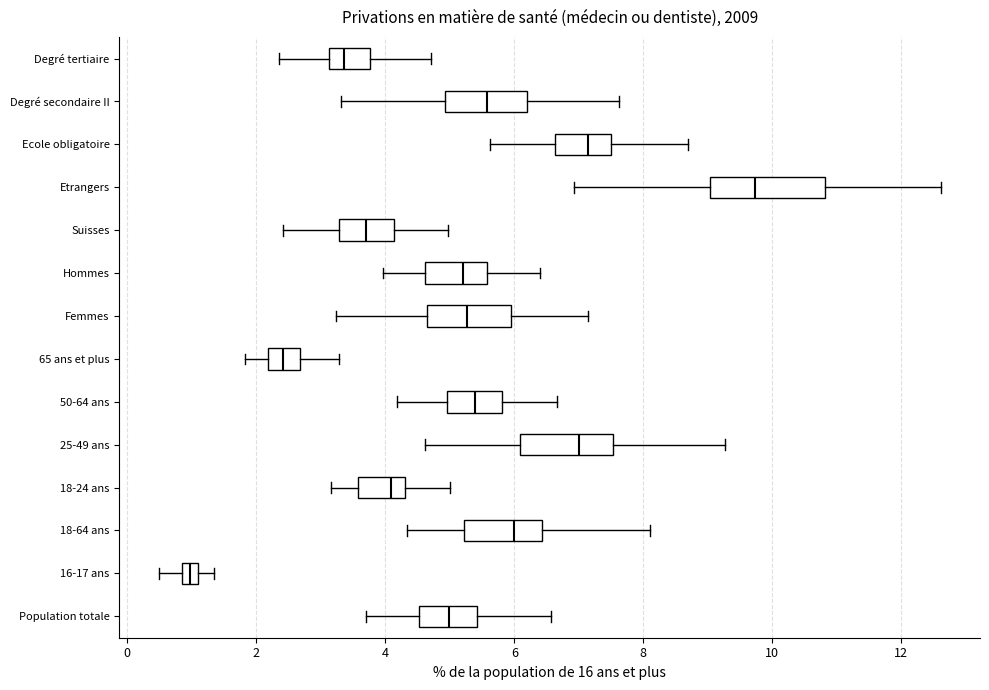

Which box's median line is the furthest to the right?

Etrangers